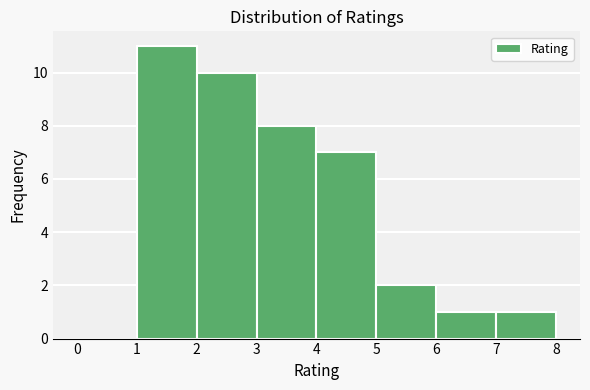

How tall is the bar that spans 7 to 8 on the x-axis? The values are not printed on the chart, so give them approximately, as read against the axis.

1